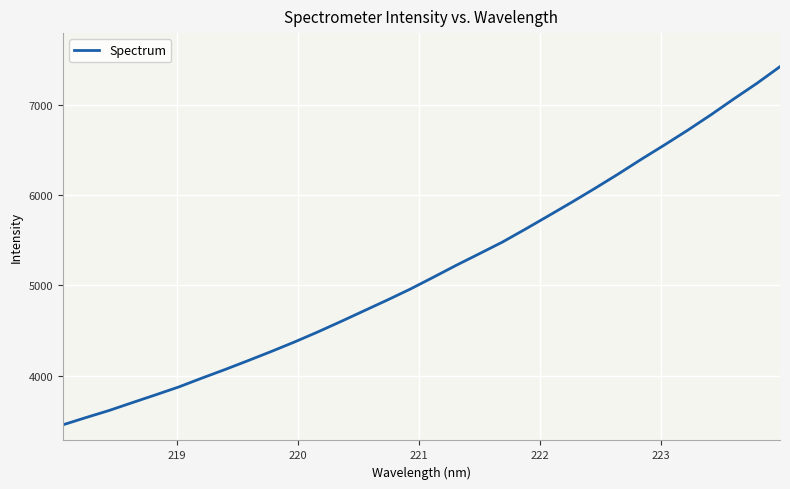

How many distinct data groups are displayed?

1